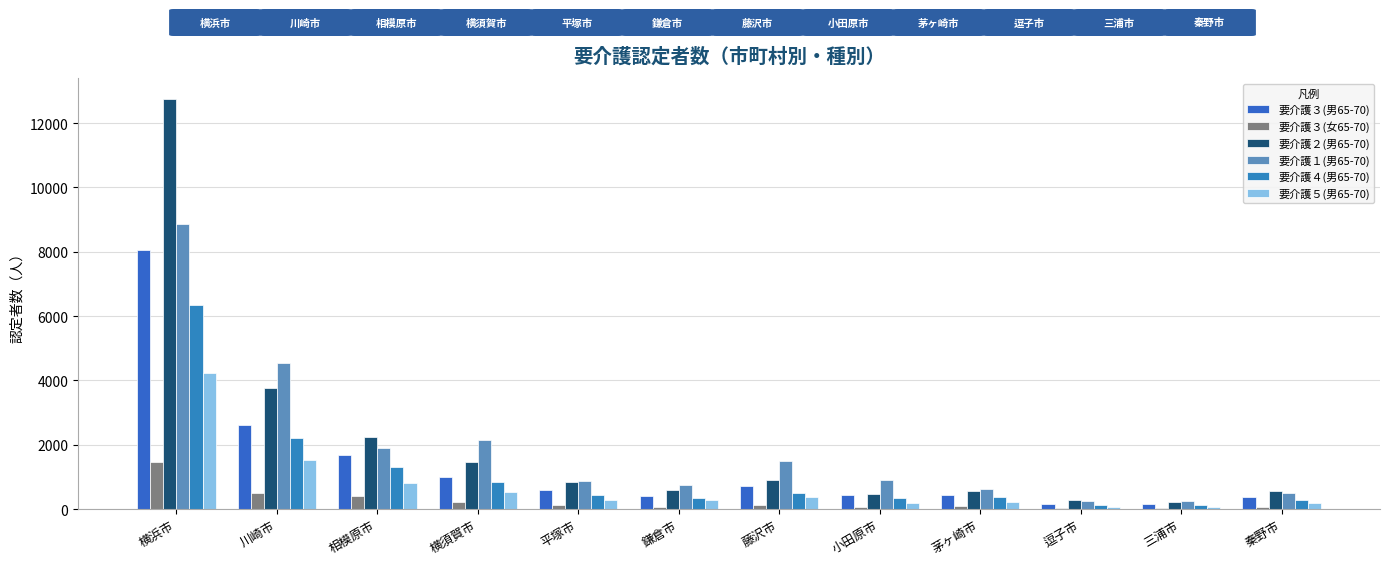

At 藤沢市, list the series in order from largest to smallest.

要介護１(男65-70), 要介護２(男65-70), 要介護３(男65-70), 要介護４(男65-70), 要介護５(男65-70), 要介護３(女65-70)